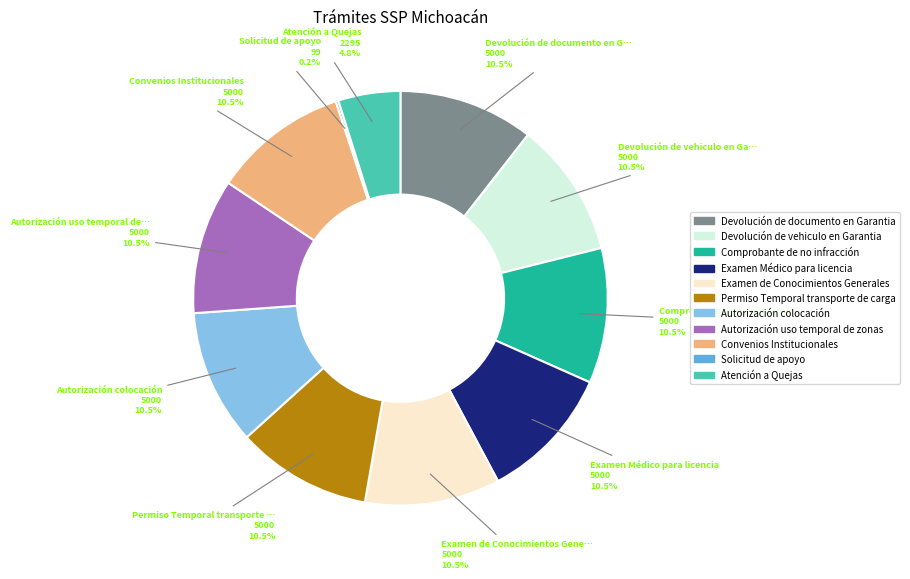

Combined, do Atención a Quejas and Autorización colocación account for over 50%?

No